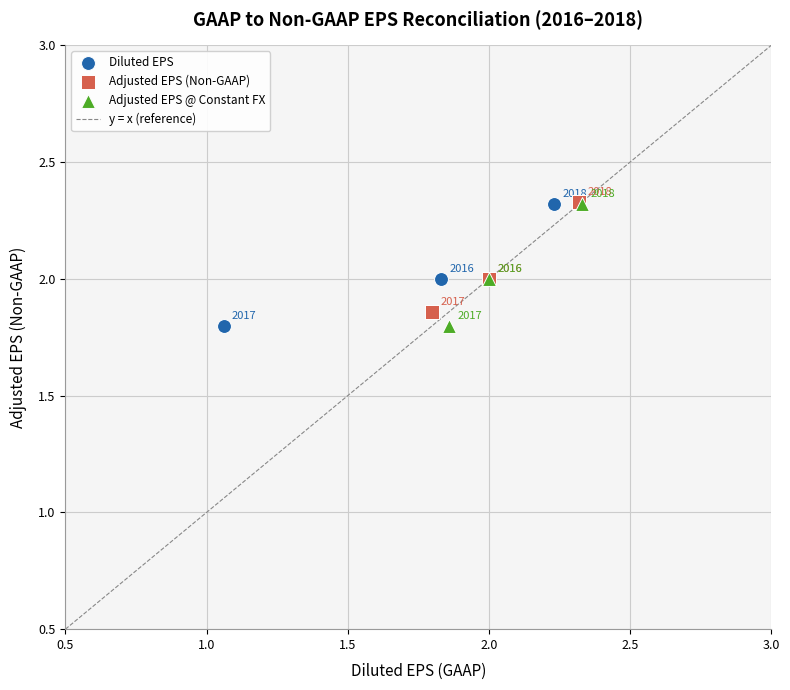

Which series contains the highest Y value?

Adjusted EPS (Non-GAAP)